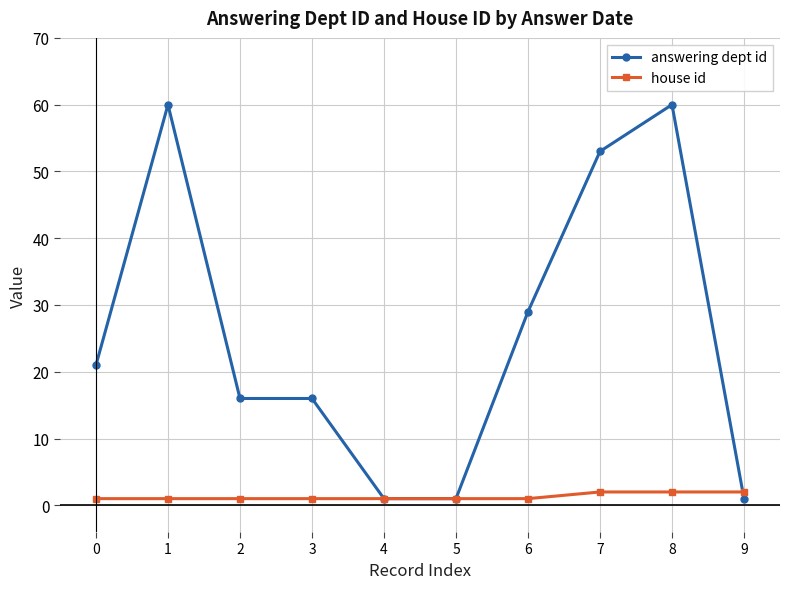

At 0, list the series in order from smallest to largest.

house id, answering dept id